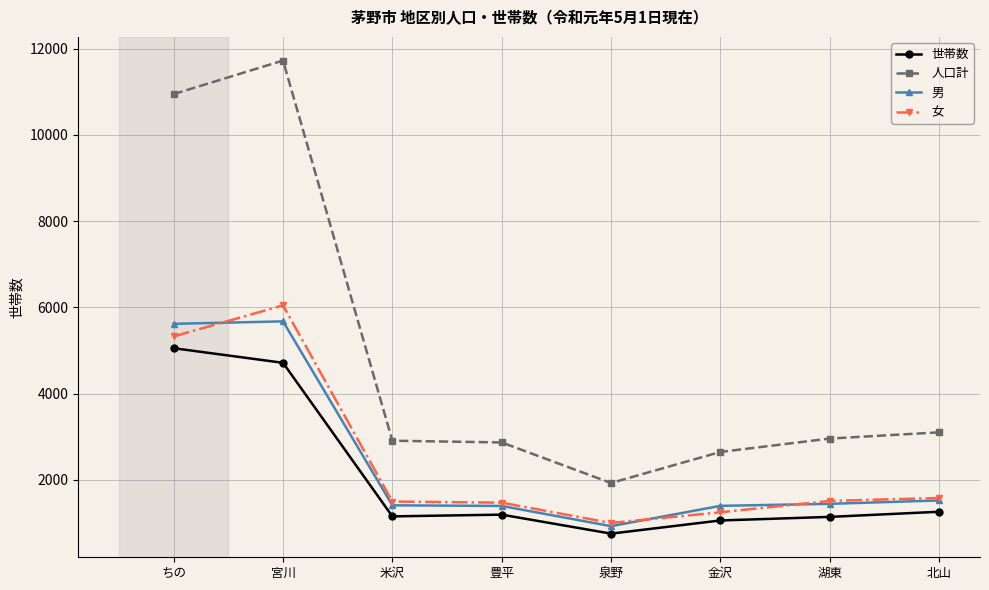

What is the difference between the 世帯数 values at 泉野 and 米沢?

400